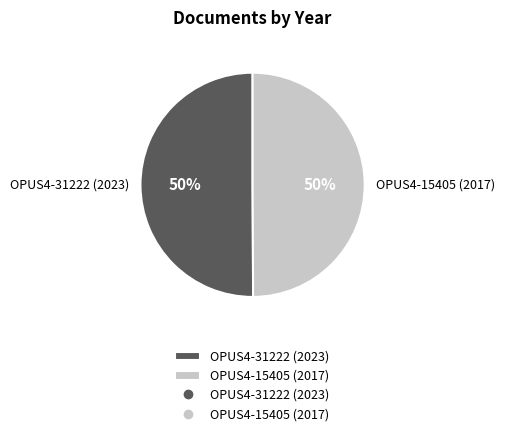

Is the sum of OPUS4-15405 (2017) and OPUS4-31222 (2023) greater than half?

Yes